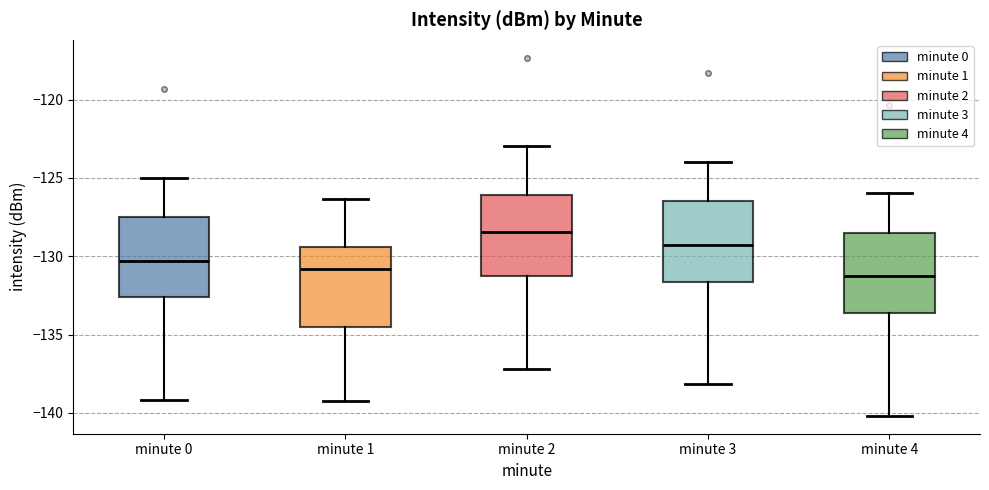

Where does the upper whisker of the box for minute 4 end on the y-axis? The values are not printed on the chart, so give them approximately, as read against the axis.

-126.0